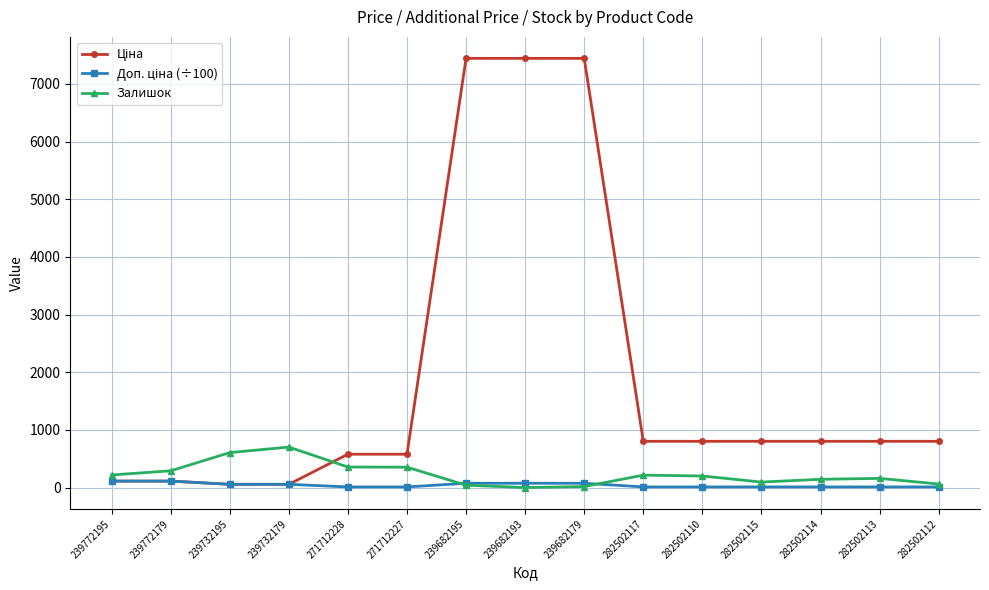

What is the label of the 8th point from the right?

239682193